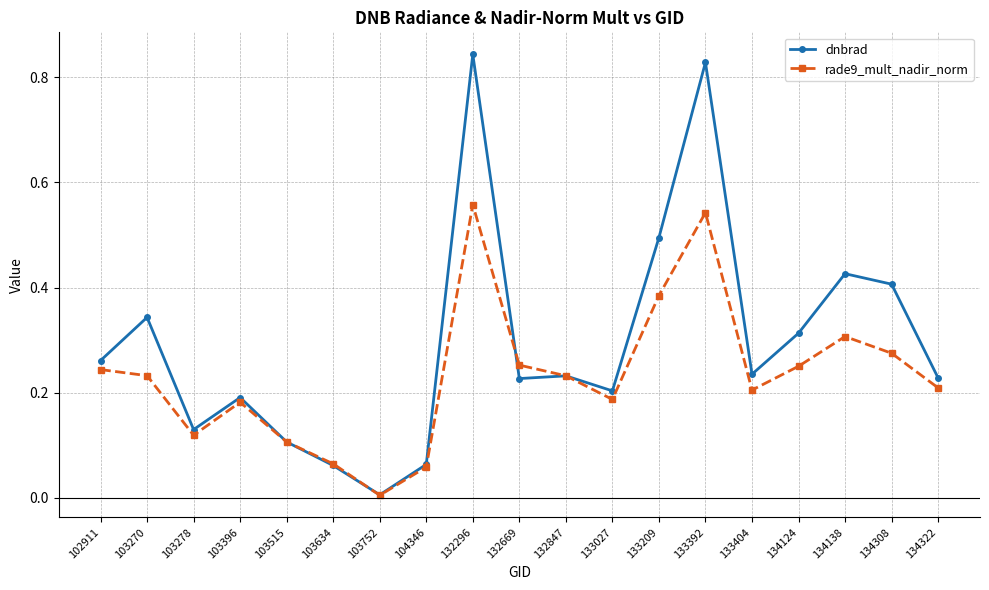

What is the sum of all dnbrad values?

5.6